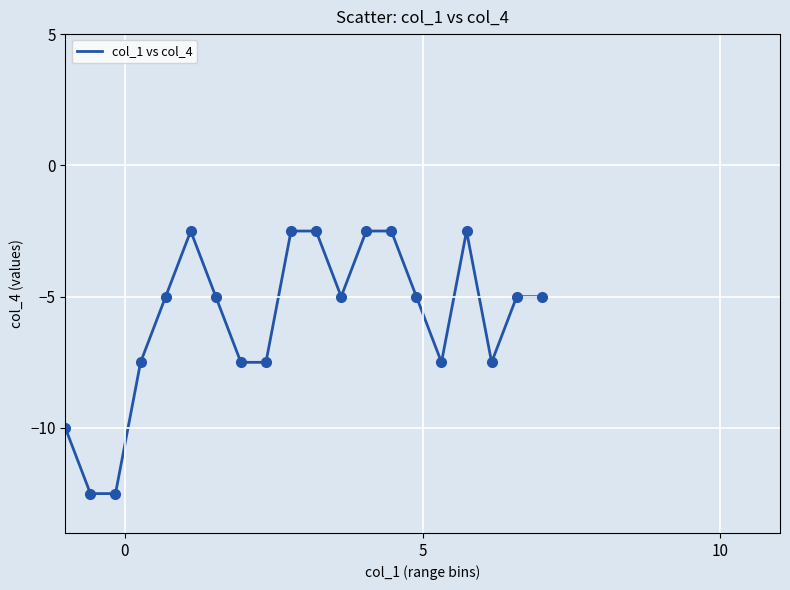

What is the difference between the maximum and minimum values?

10.0